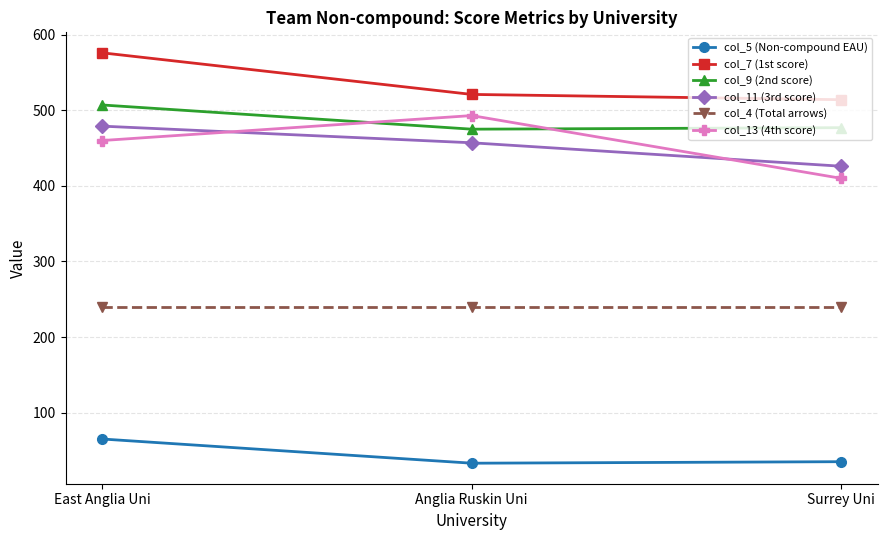

Where does the col_5 (Non-compound EAU) series first go above 35?

East Anglia Uni